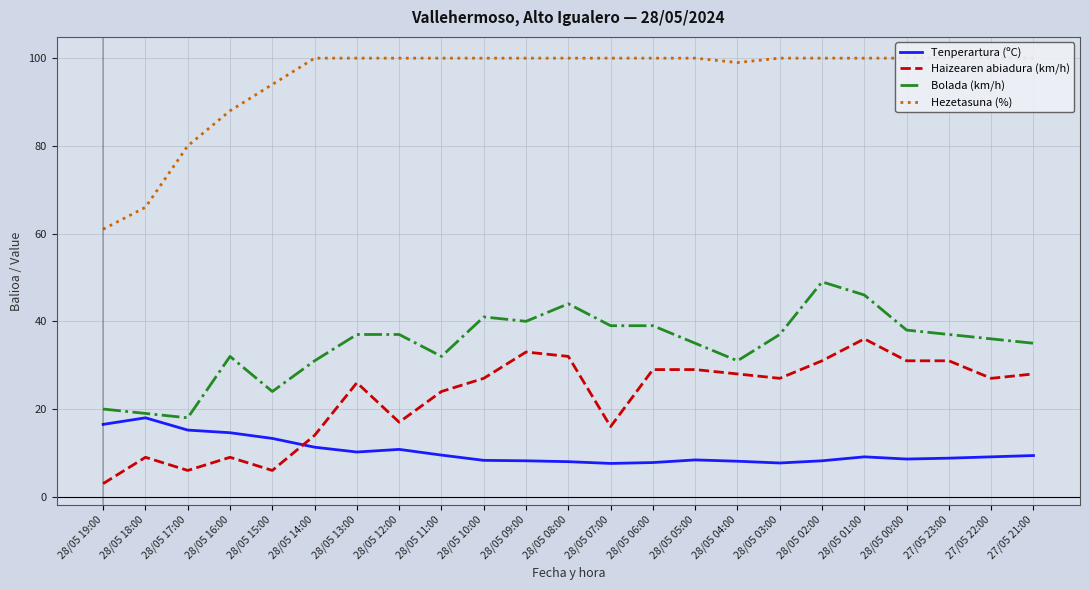

What is the sum of all Hezetasuna (%) values?

2188.0